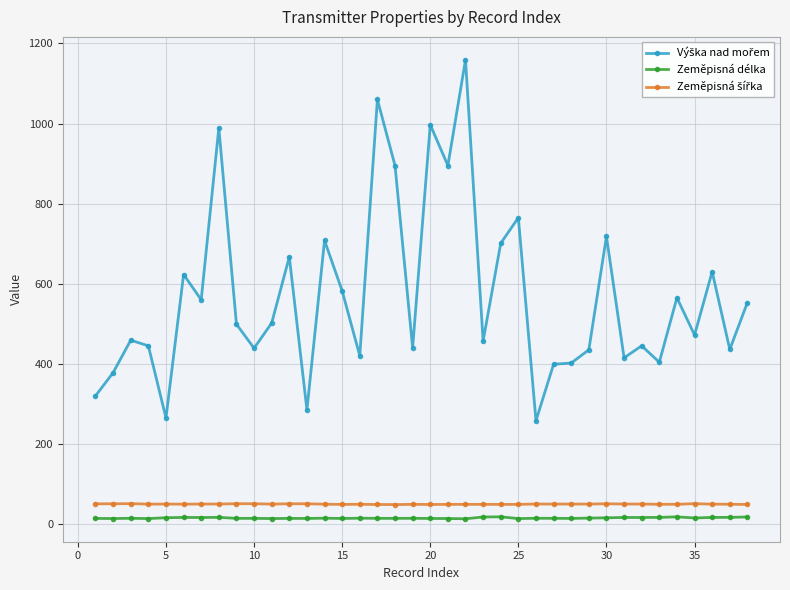

How many data points in Zeměpisná délka are less than 14?

8